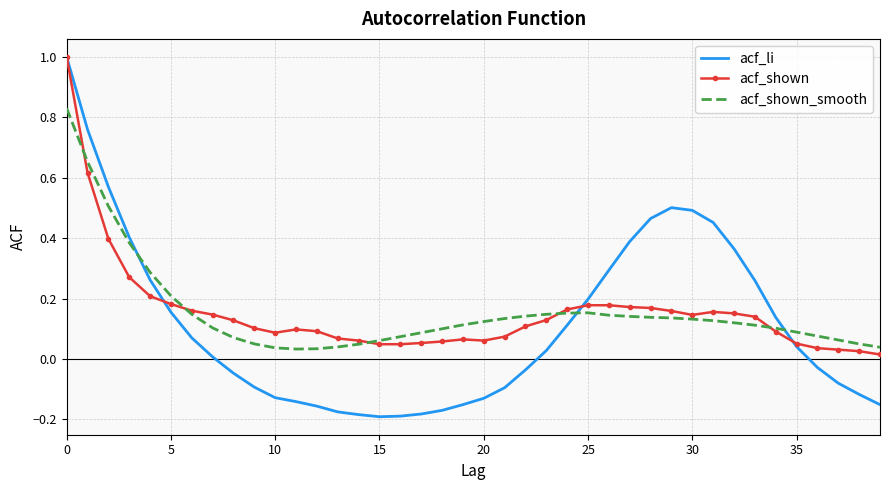

What is the greatest value displayed?

1.0